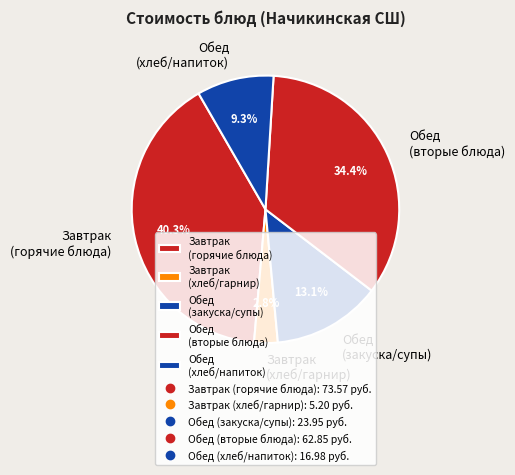

What is the smallest slice in the pie chart?

Завтрак (хлеб/гарнир)